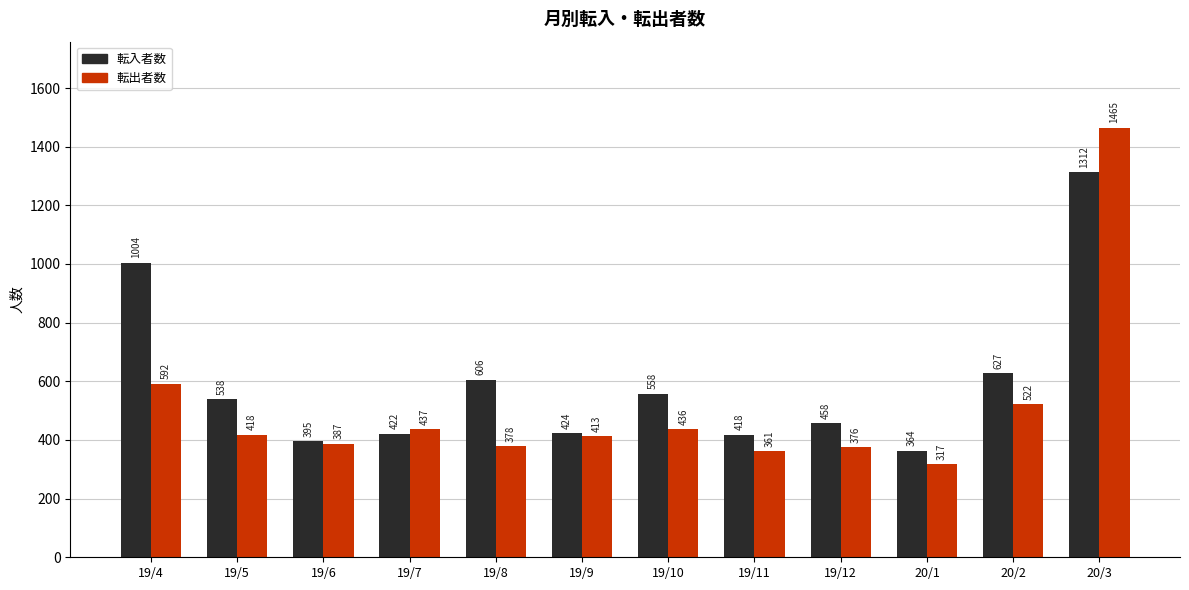

What is the value of the 転入者数 bar at the 6th from the left?

424